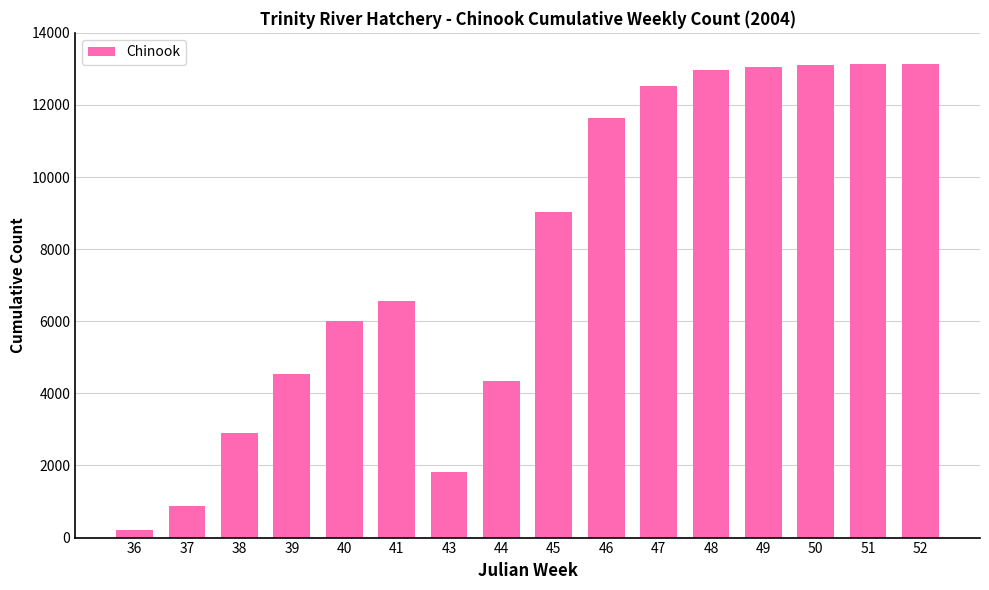

How many data points are less than 9033?

8